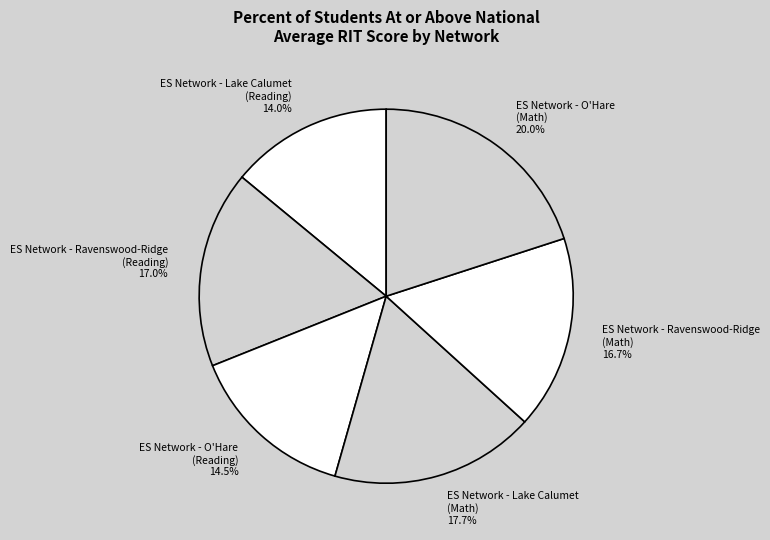

Count the number of slices in the pie.

6